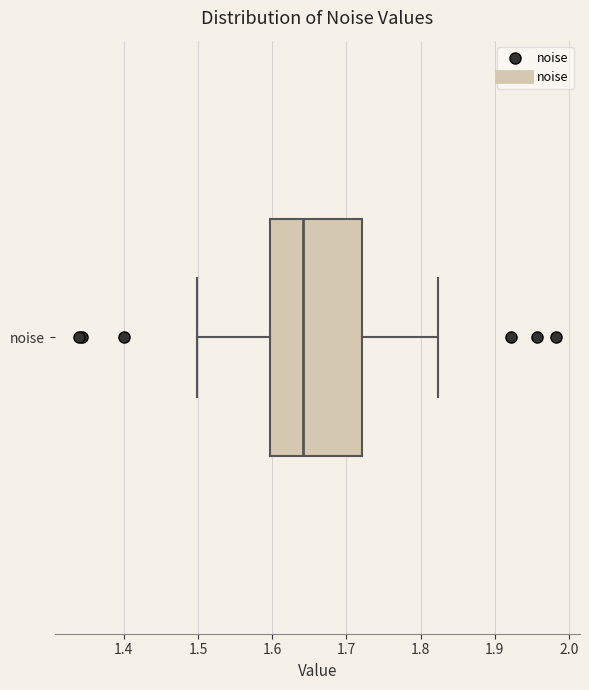

Transcribe this box plot: give where the median line is, the range the box spans, and where the two whiskers end, as read against the x-axis. The values are not printed on the chart, so give them approximately, as read against the axis.

median 1.64, box 1.60 to 1.72, whiskers 1.50 to 1.82